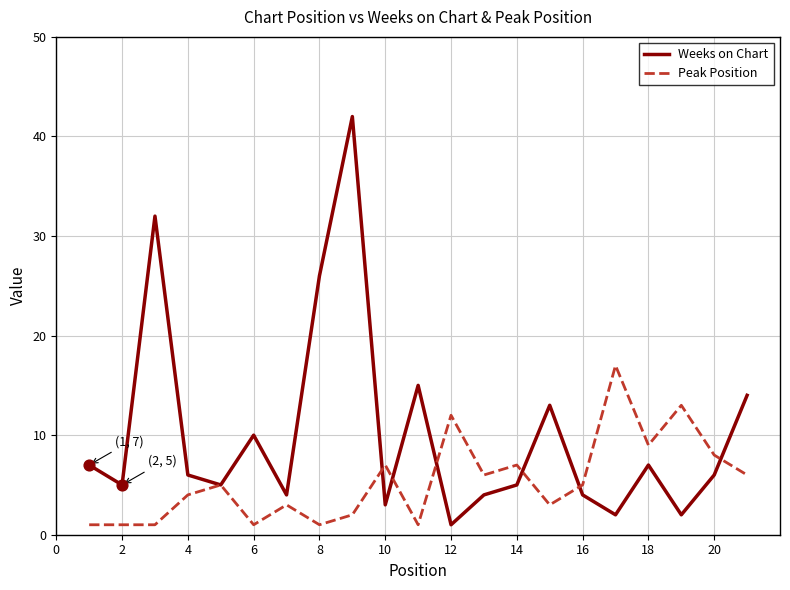

Which series has the widest spread of values?

Weeks on Chart